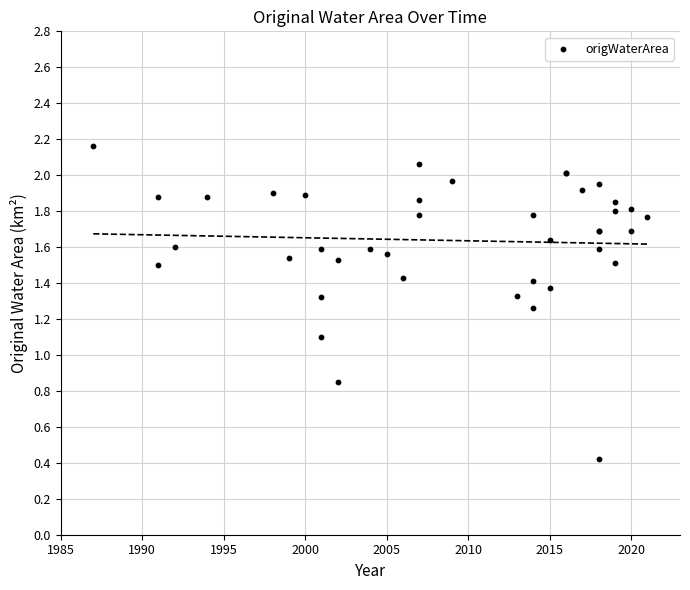

What Y value in the scatter plot is closest to 1?

1.1